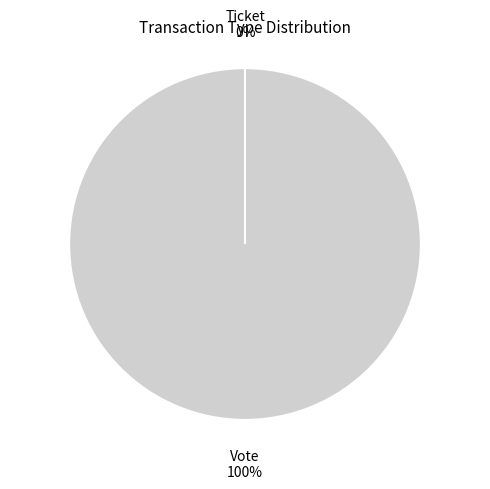

What is the change in value from Vote to Ticket?

-1